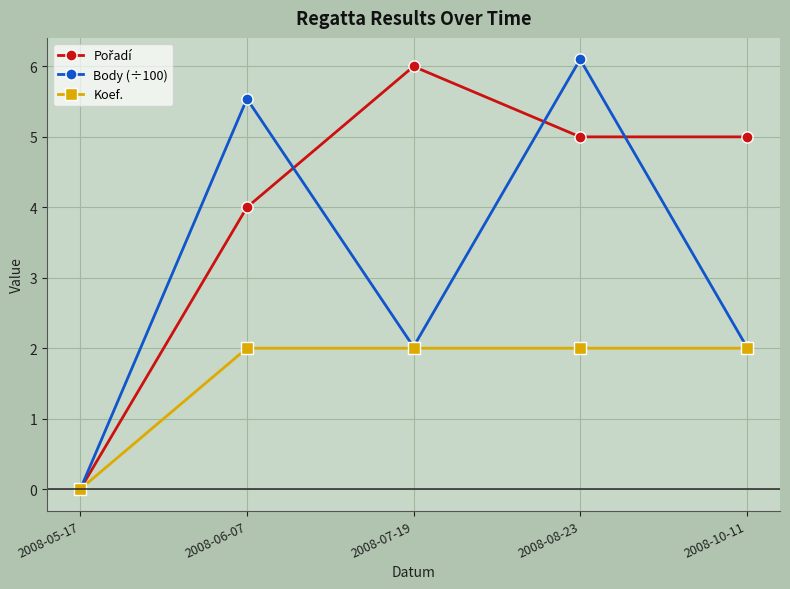

What is the value of the Koef. point at the 5th from the left?

2.0